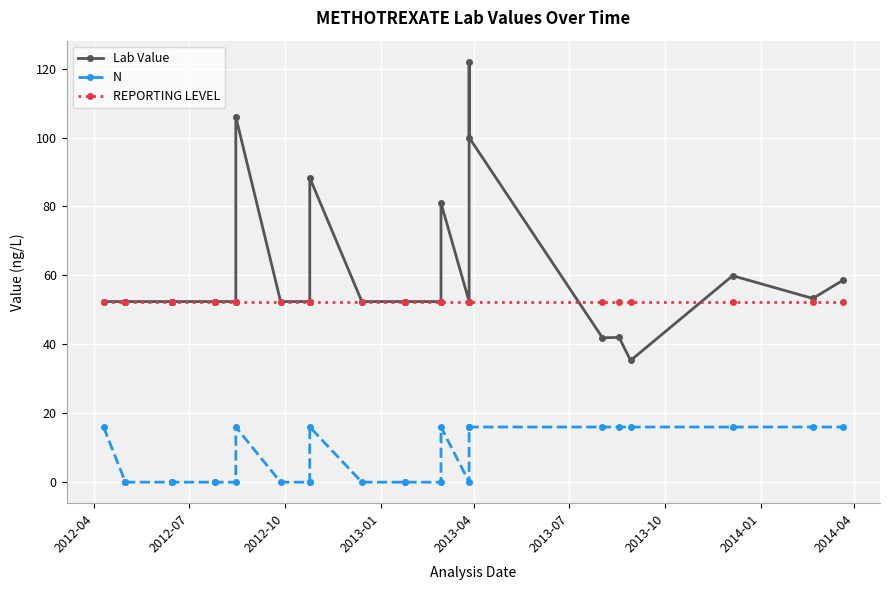

Which category has the lowest value in the N series?

2012-07